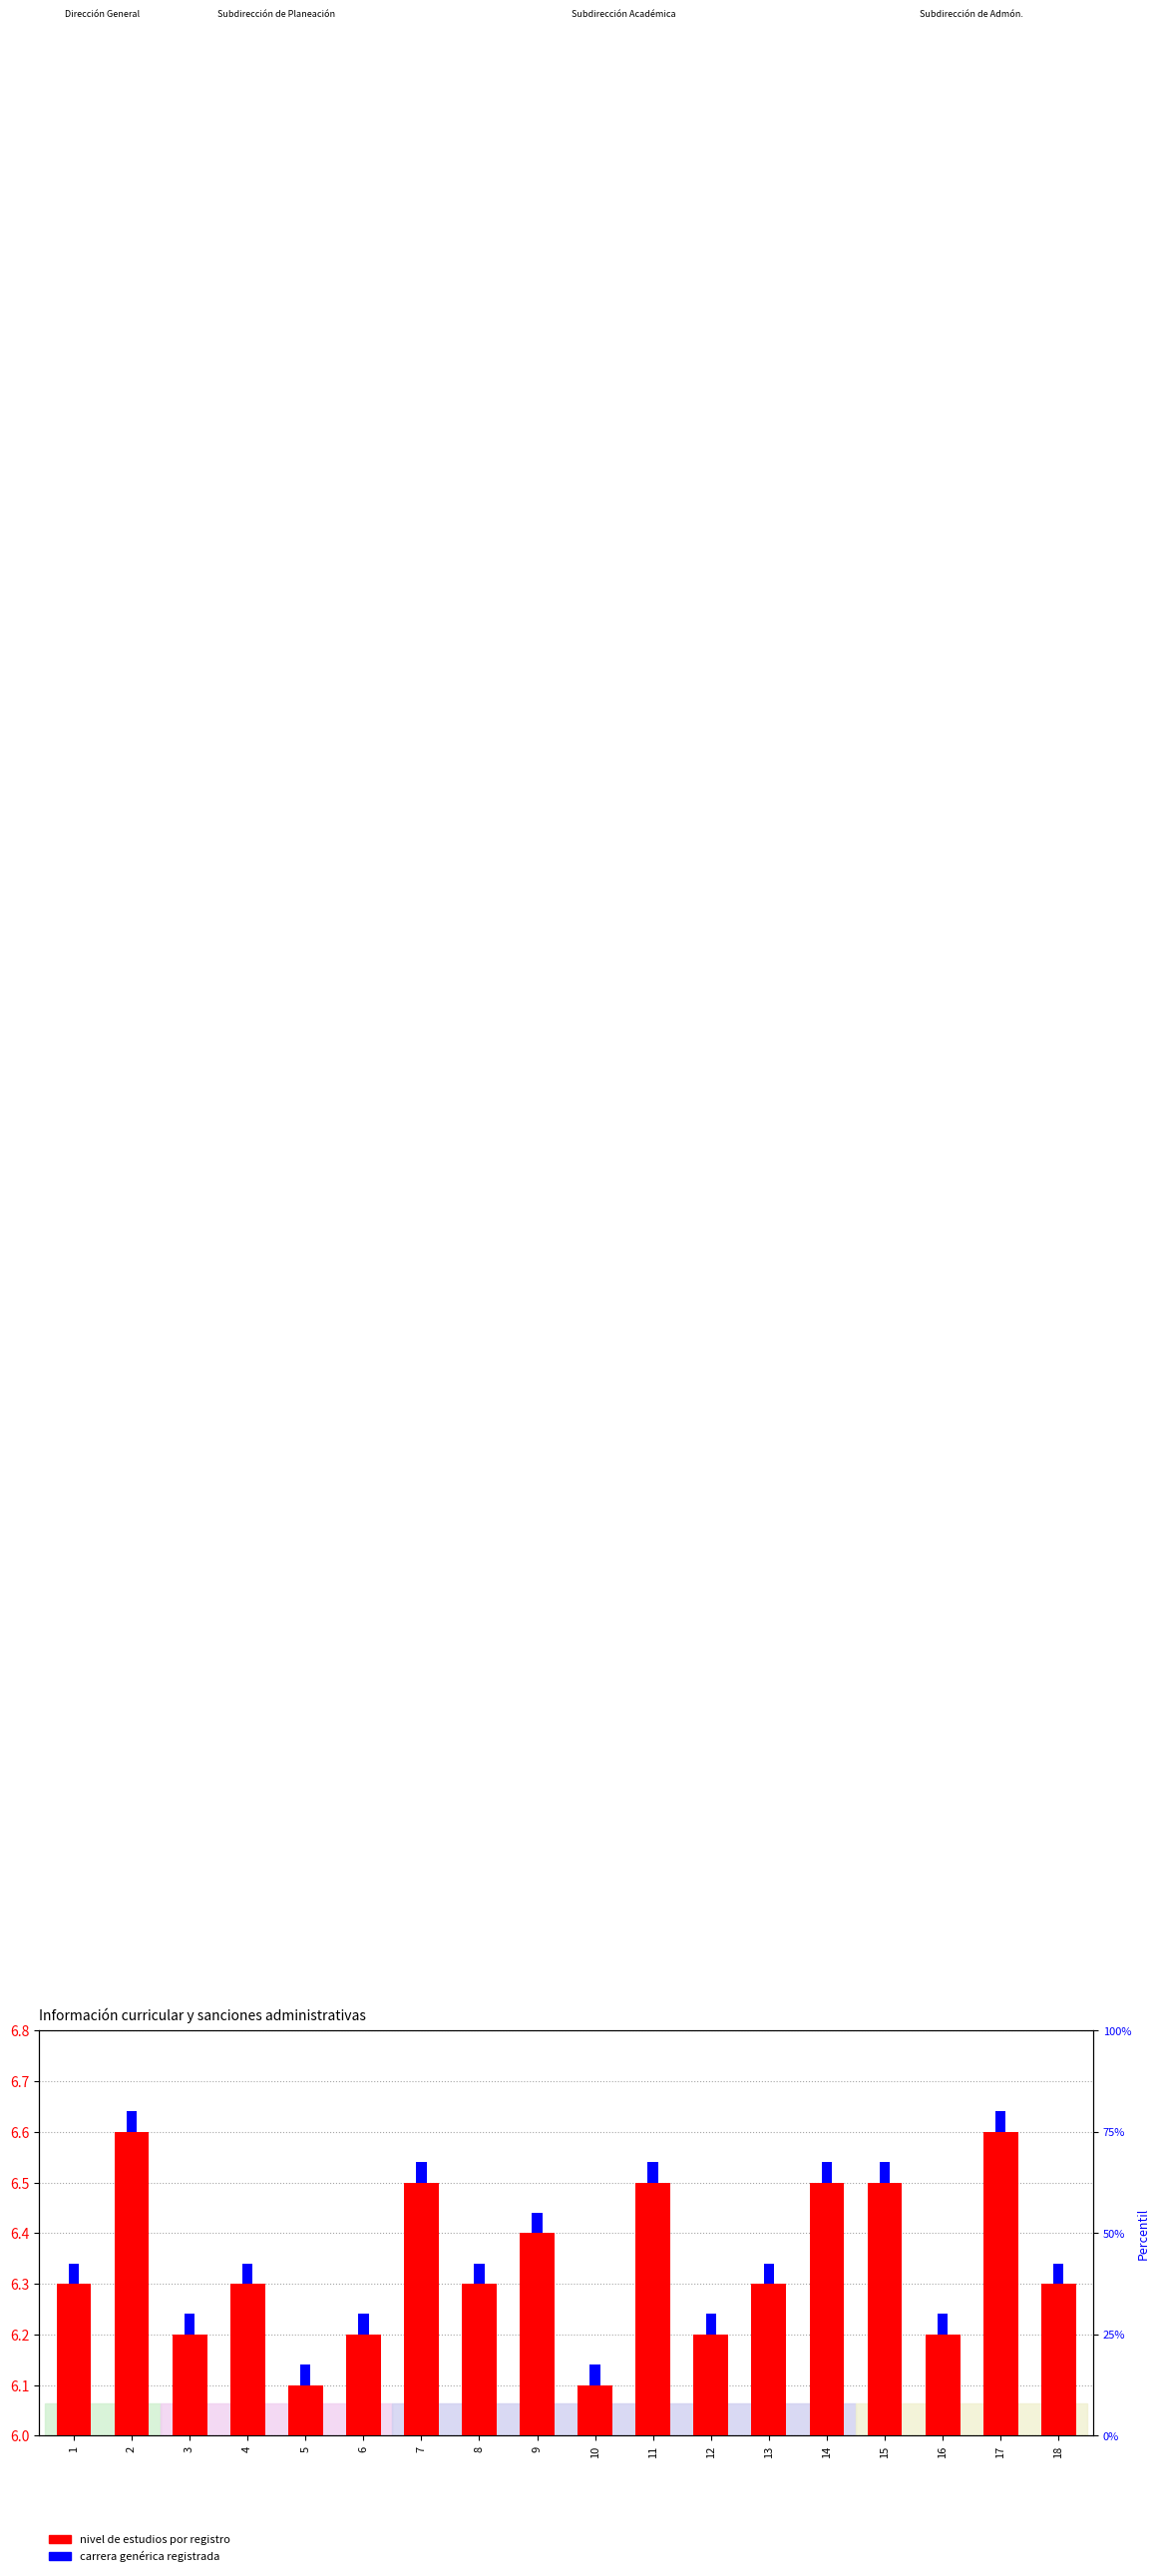

What is the difference between the maximum and second lowest values?

0.5